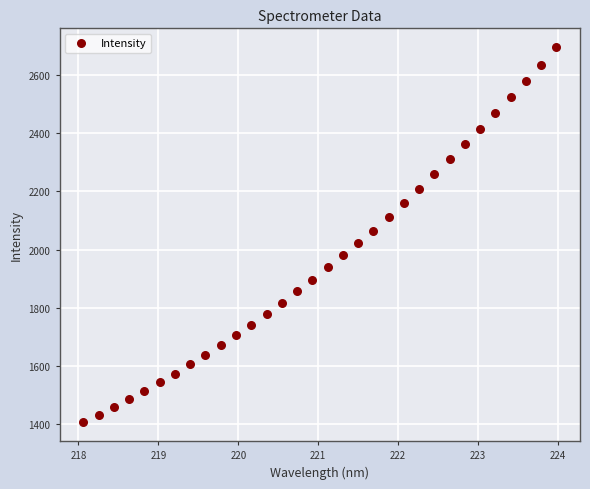

What is the range of X values (max minus min)?

5.9